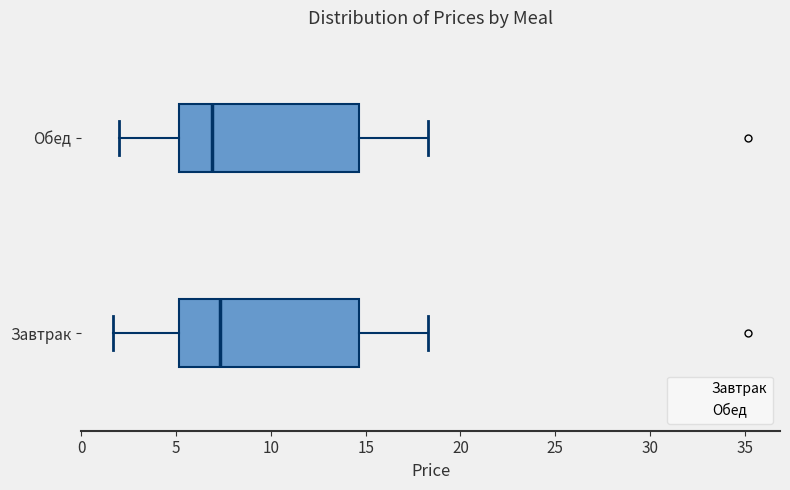

Reading bottom to top, transcribe this box plot: for each box, give where its median line is, the range the box spans, and where its two whiskers end, as read against the x-axis. The values are not printed on the chart, so give them approximately, as read against the axis.

Завтрак: median 7.5, box 5.0 to 14.5, whiskers 1.5 to 18.5
Обед: median 7.0, box 5.0 to 14.5, whiskers 2.0 to 18.5